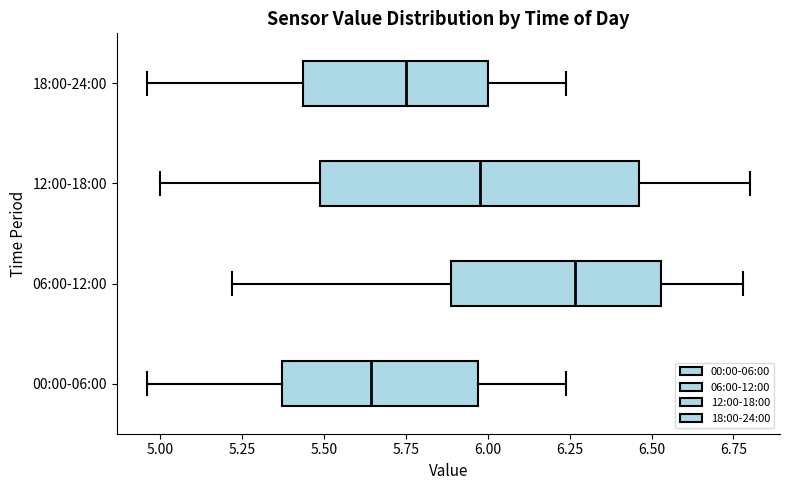

Which box's median line is the furthest to the left?

00:00-06:00